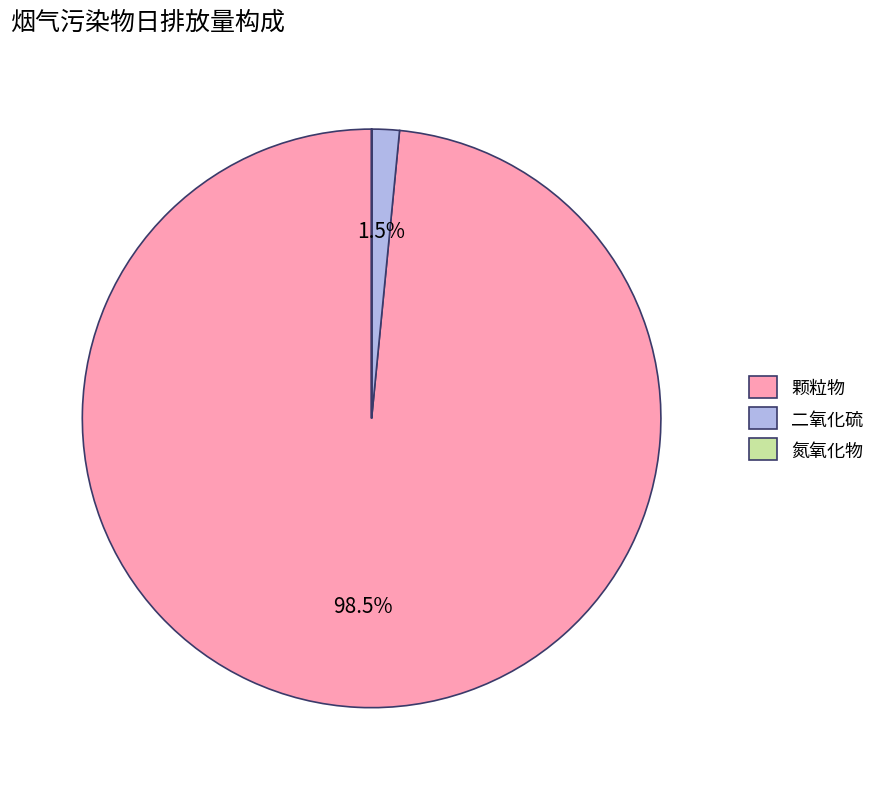

Between 颗粒物 and 二氧化硫, which is larger?

颗粒物